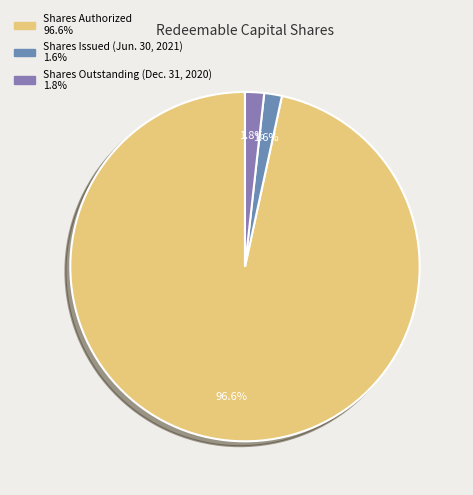

Is the sum of Shares Authorized and Shares Issued (Jun. 30, 2021) greater than half?

Yes